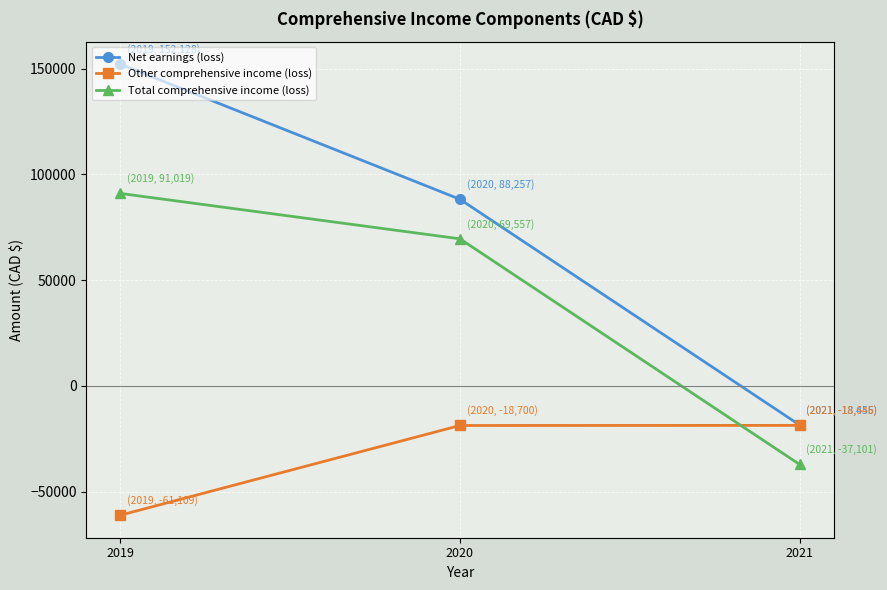

At which category does the chart reach its peak across all series?

2019